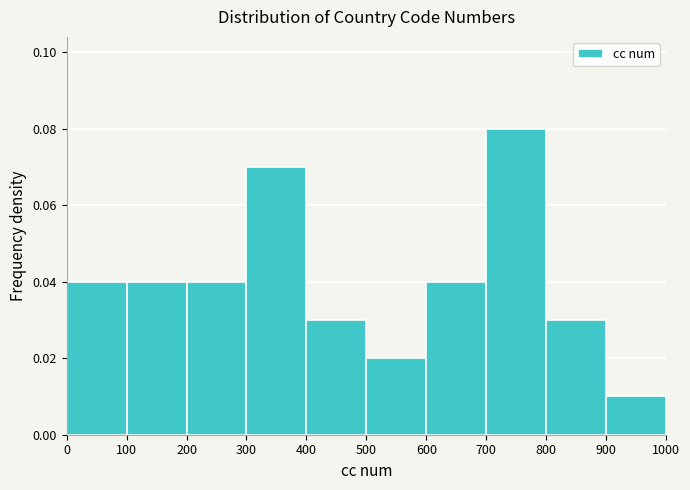

How tall is the bar that spans 400 to 500 on the x-axis? The values are not printed on the chart, so give them approximately, as read against the axis.

0.03